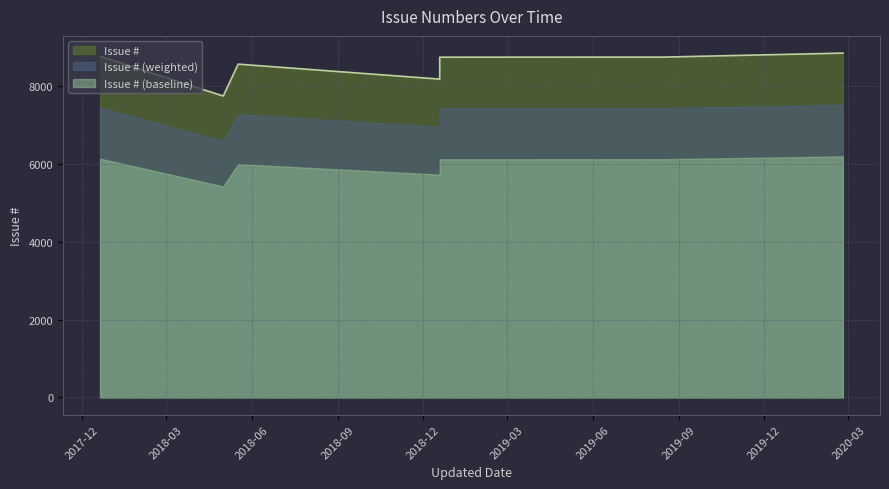

What is the approximate value at 2020-02-24, to the nearest 100?

8900